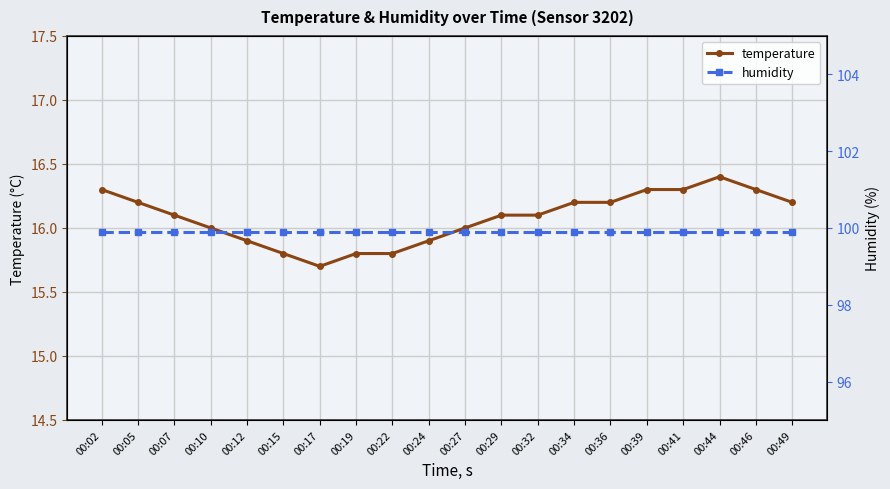

Is it true that humidity equals 38.4 at 00:29?

False